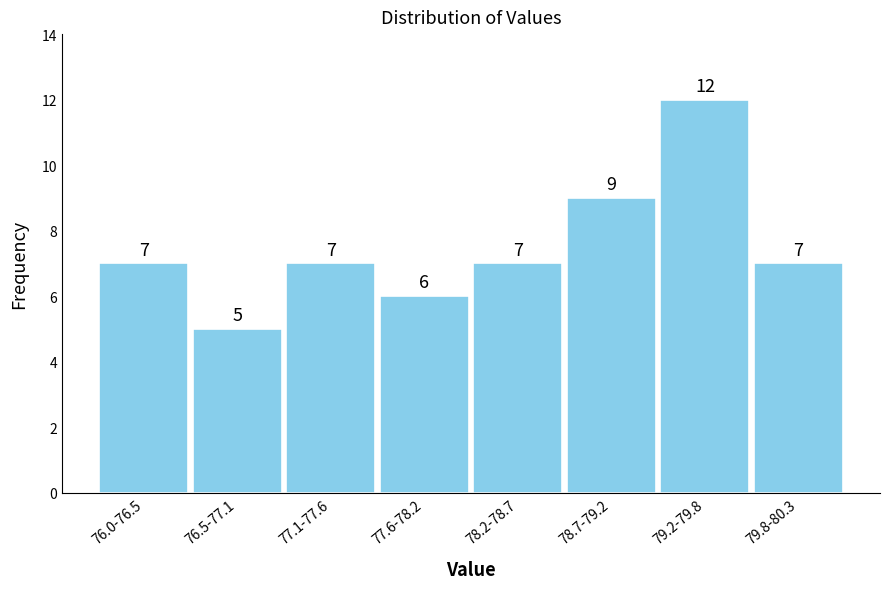

Reading left to right, list all the values displayed in this chart.

76.0-76.5=7	76.5-77.1=5	77.1-77.6=7	77.6-78.2=6	78.2-78.7=7	78.7-79.2=9	79.2-79.8=12	79.8-80.3=7